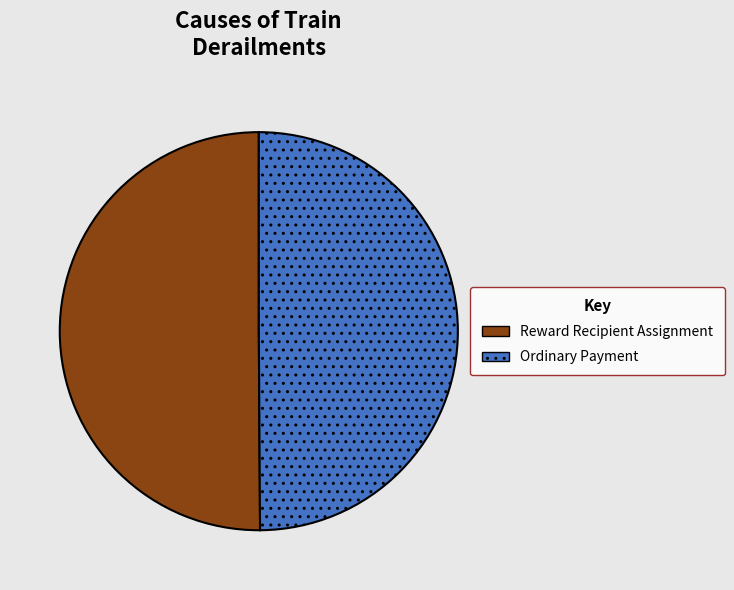

Do Reward Recipient Assignment and Ordinary Payment together represent more than half of the pie?

Yes